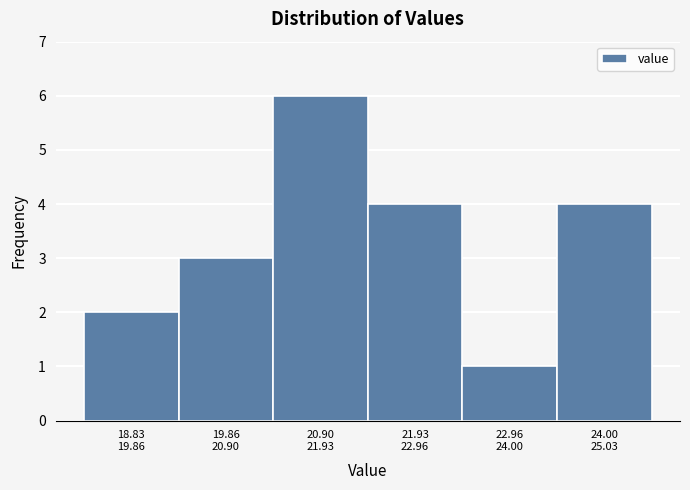

Reading right to left, transcribe all the data shown in this chart.

4	1	4	6	3	2